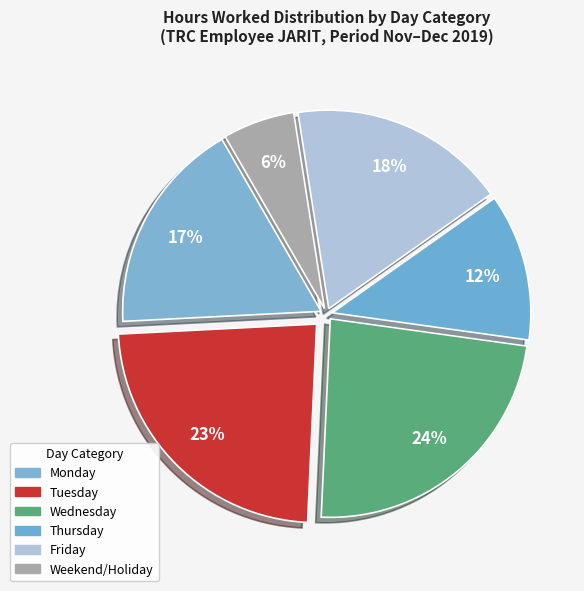

Count the number of slices in the pie.

6